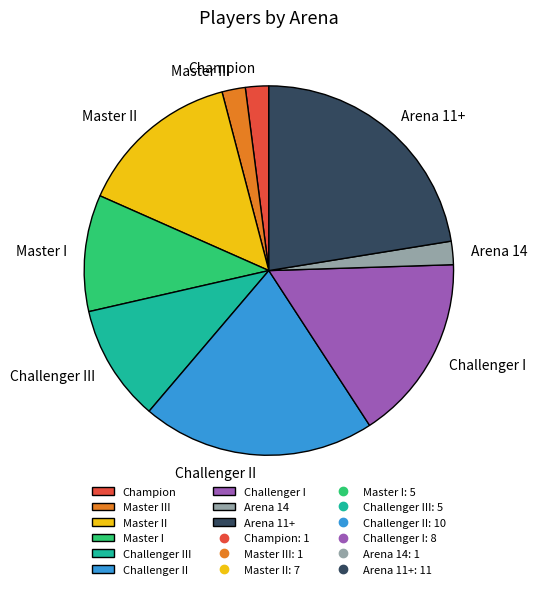

Which category has the biggest portion of the pie?

Arena 11+